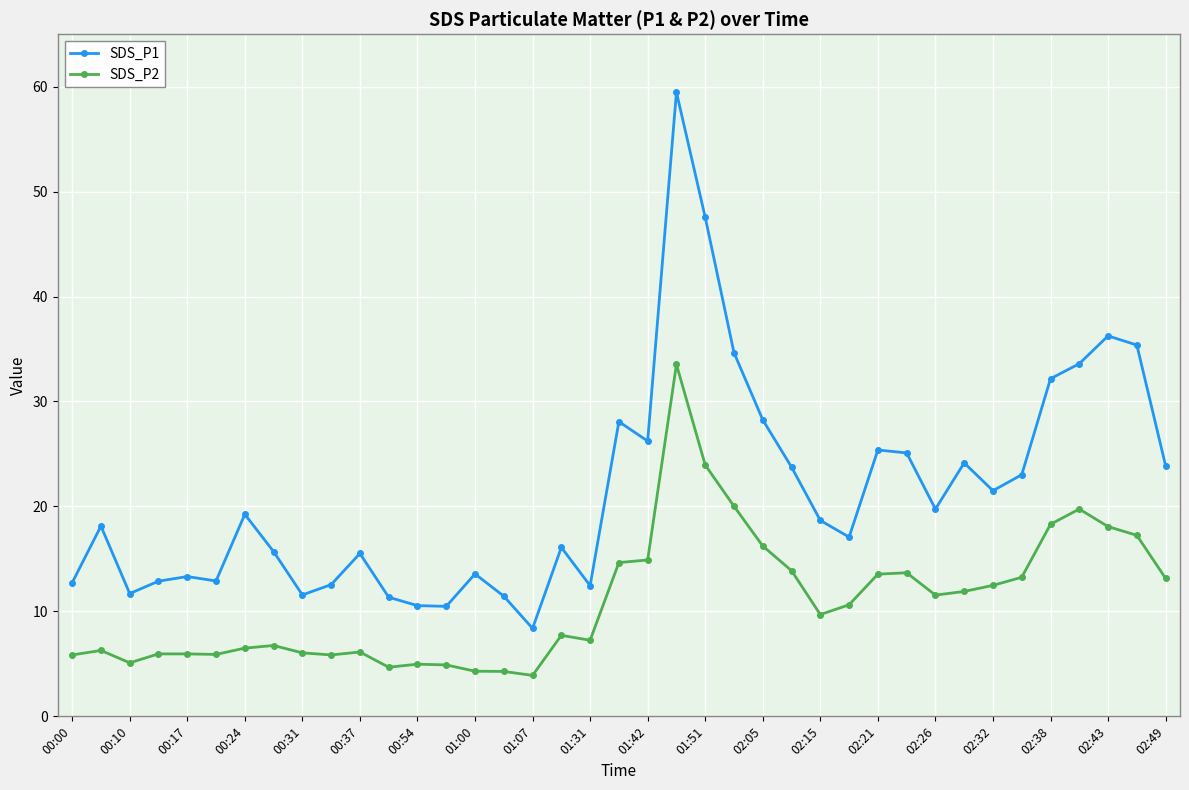

In SDS_P1, how many points are higher than both neighbors (excluding endpoints)?

11